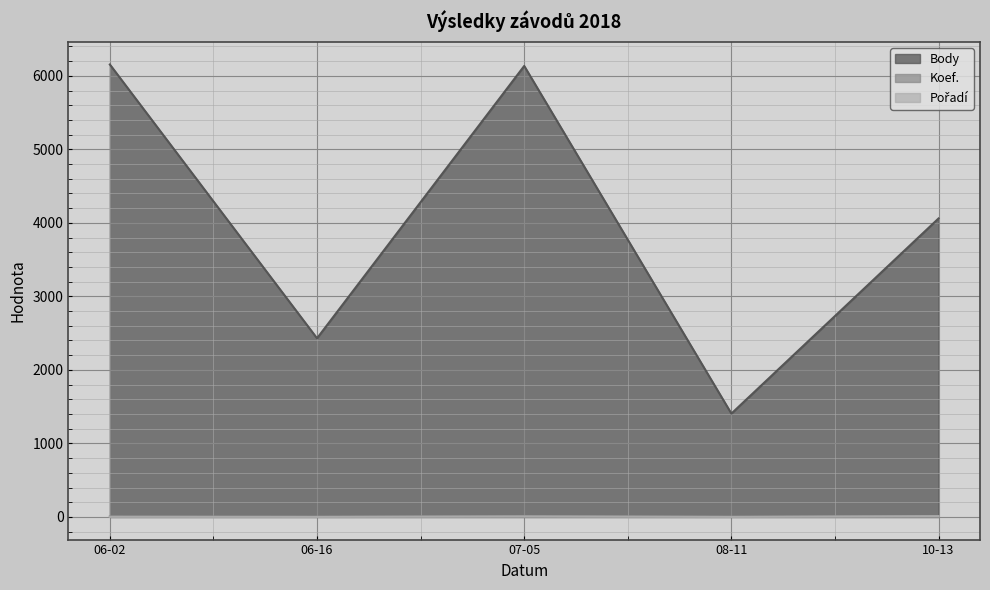

Which series has the widest spread of values?

Body